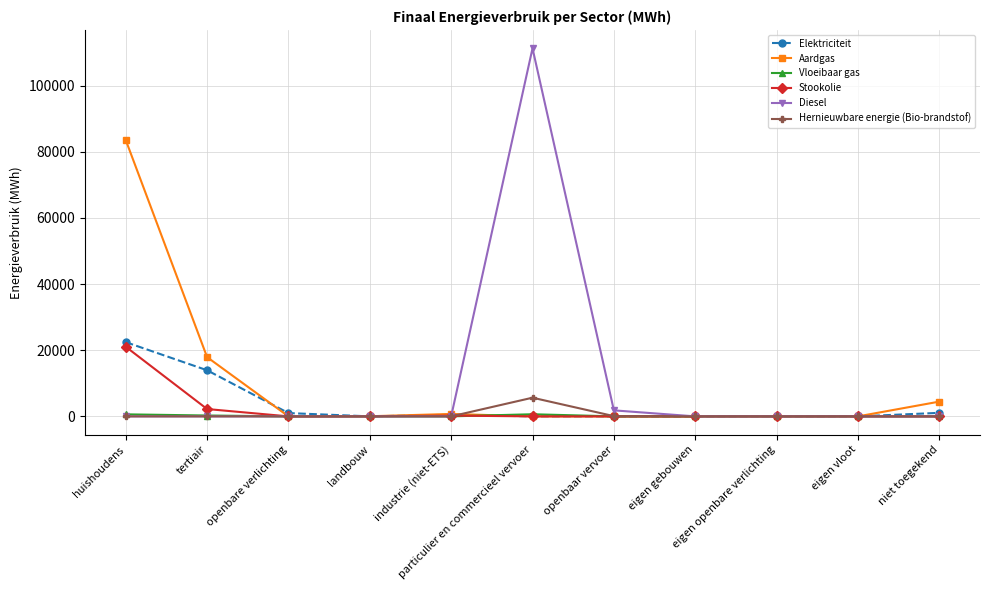

Which series has the widest spread of values?

Diesel